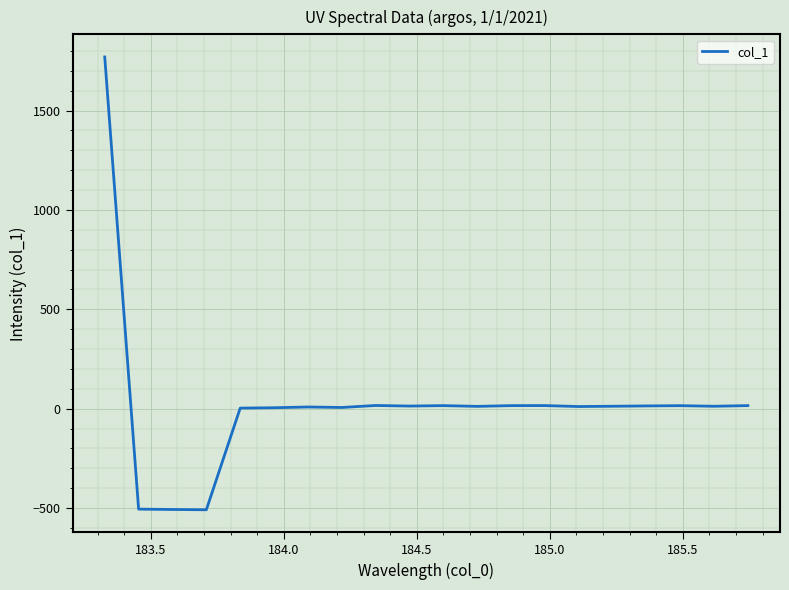

What is the minimum value shown in the chart?

-509.1